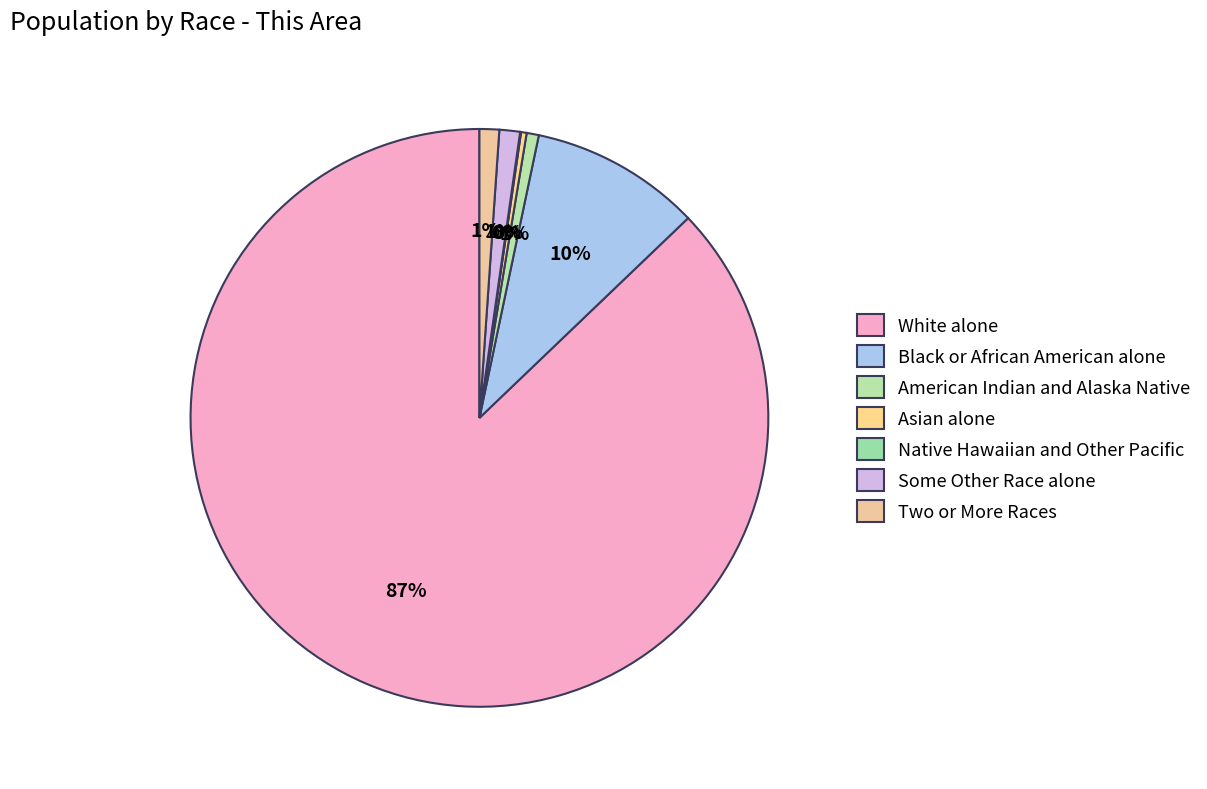

What percentage is the American Indian and Alaska Native slice, to the nearest percent?

1%